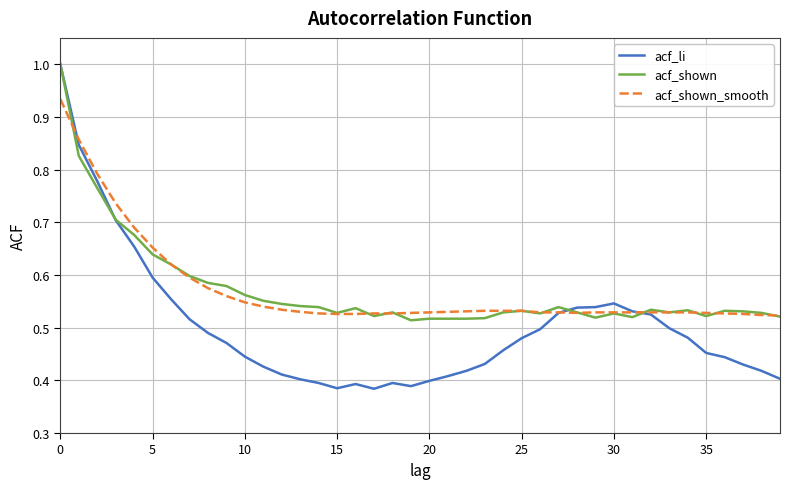

Which series has the widest spread of values?

acf_li